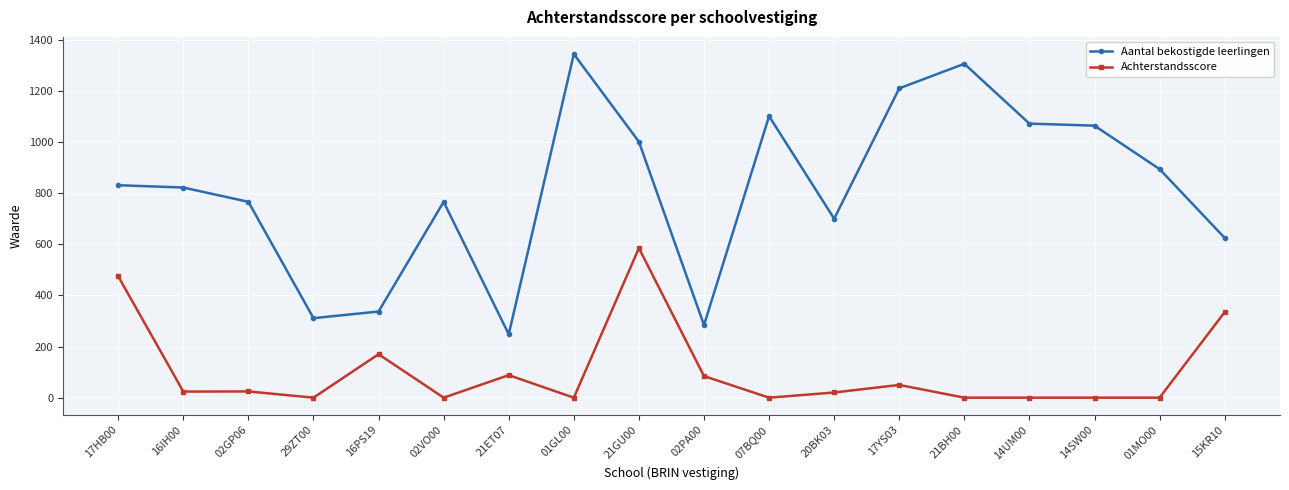

What is the difference between the maximum and second lowest values in the Aantal bekostigde leerlingen series?

1060.0